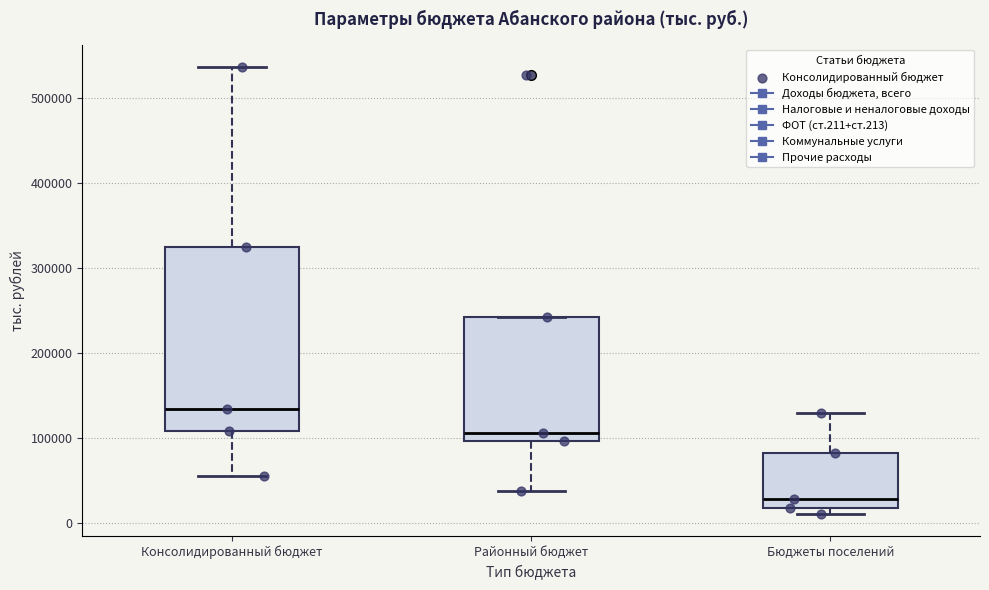

Which box's median line is the highest?

Консолидированный бюджет